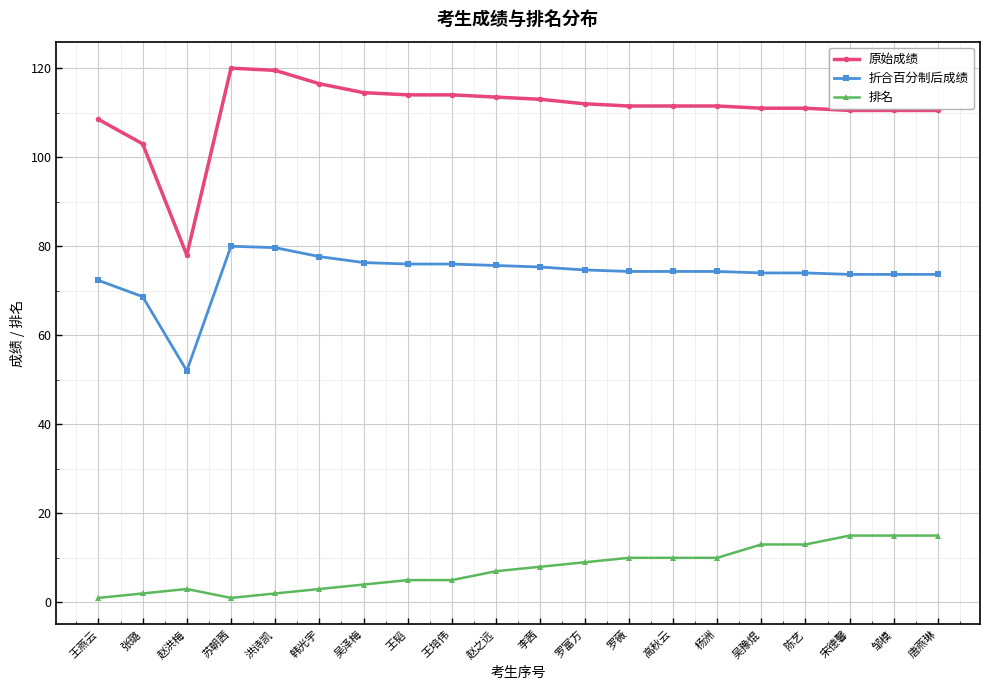

At which category does 折合百分制后成绩 reach its first local valley?

赵洪梅